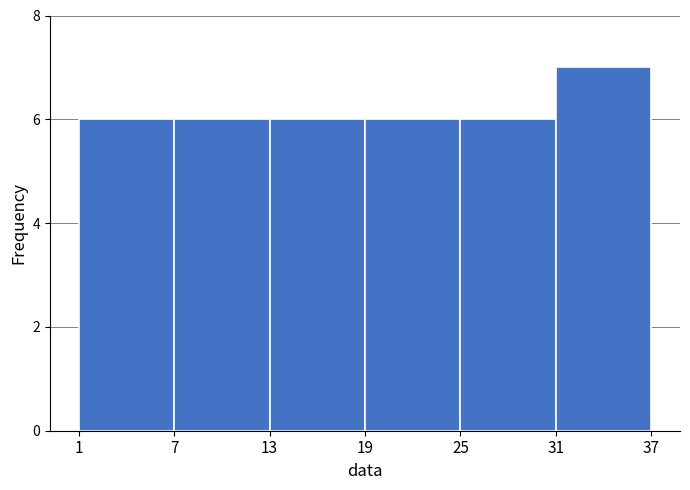

Which range on the x-axis has the tallest bar?

31 to 37